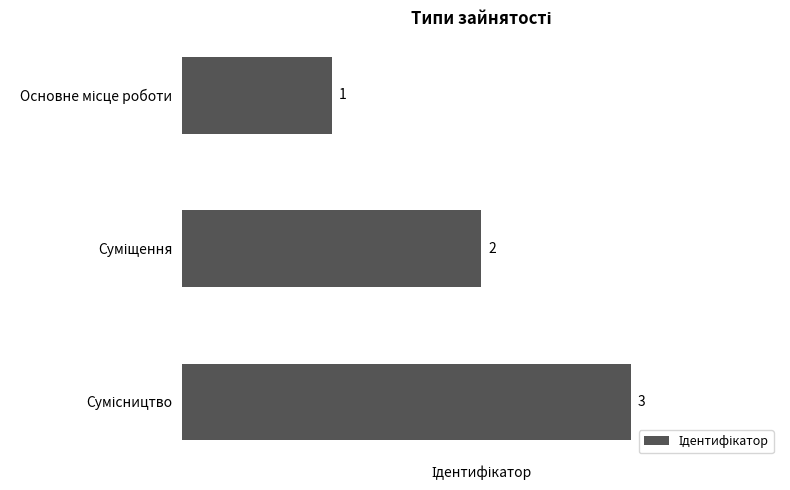

What is the sum of all values?

6